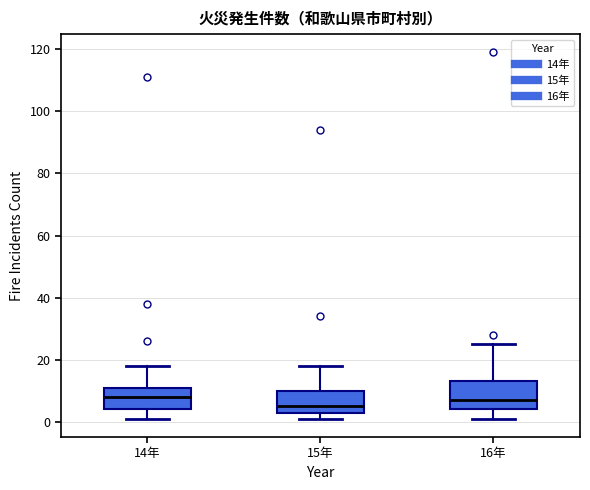

Comparing the boxes themselves (not the whiskers), which one is the tallest?

16年